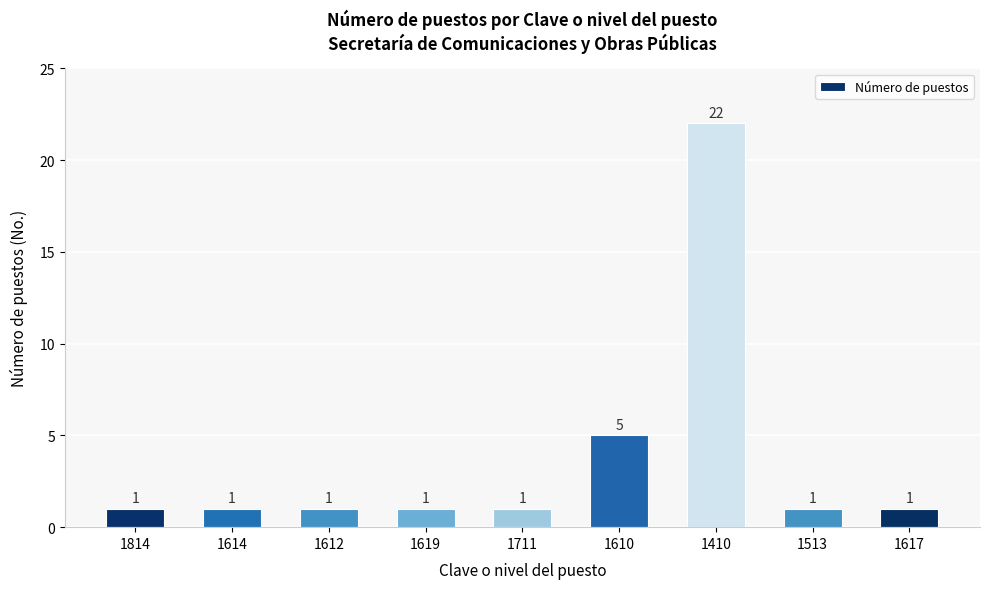

What is the minimum value shown in the chart?

1